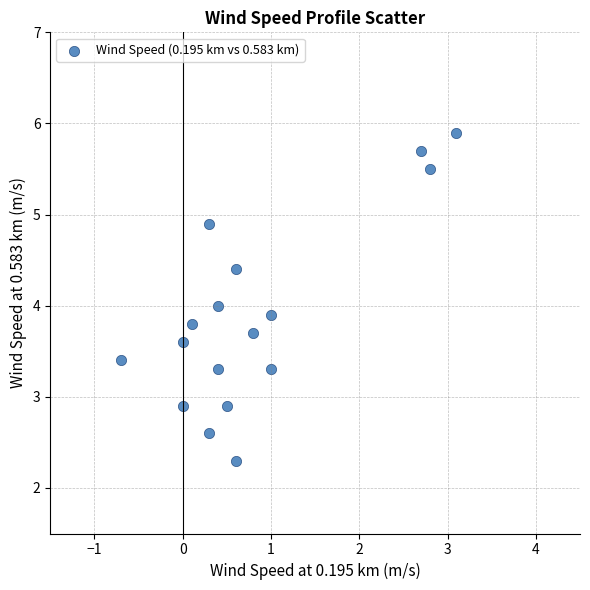

What is the range of X values (max minus min)?

3.8